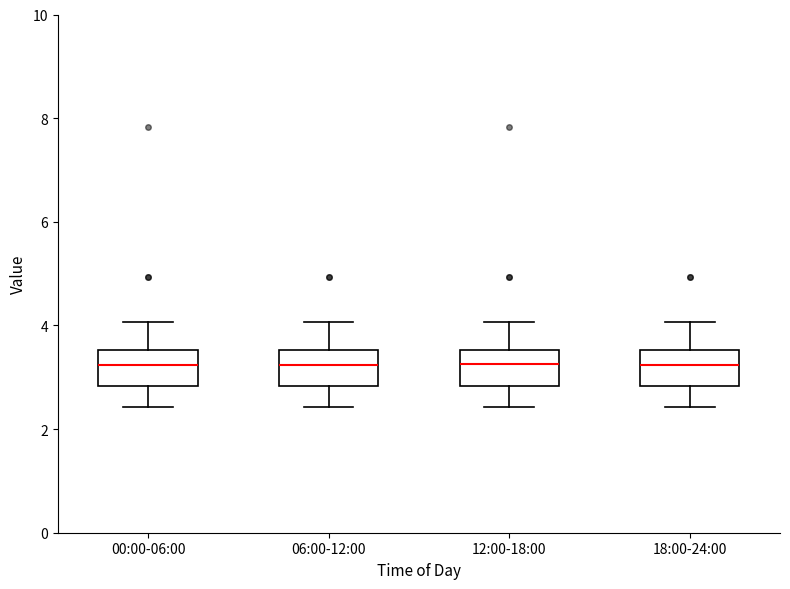

Reading left to right, transcribe this box plot: for each box, give where its median line is, the range the box spans, and where its two whiskers end, as read against the y-axis. The values are not printed on the chart, so give them approximately, as read against the axis.

00:00-06:00: median 3.2, box 2.8 to 3.6, whiskers 2.4 to 4.0
06:00-12:00: median 3.2, box 2.8 to 3.6, whiskers 2.4 to 4.0
12:00-18:00: median 3.2, box 2.8 to 3.6, whiskers 2.4 to 4.0
18:00-24:00: median 3.2, box 2.8 to 3.6, whiskers 2.4 to 4.0